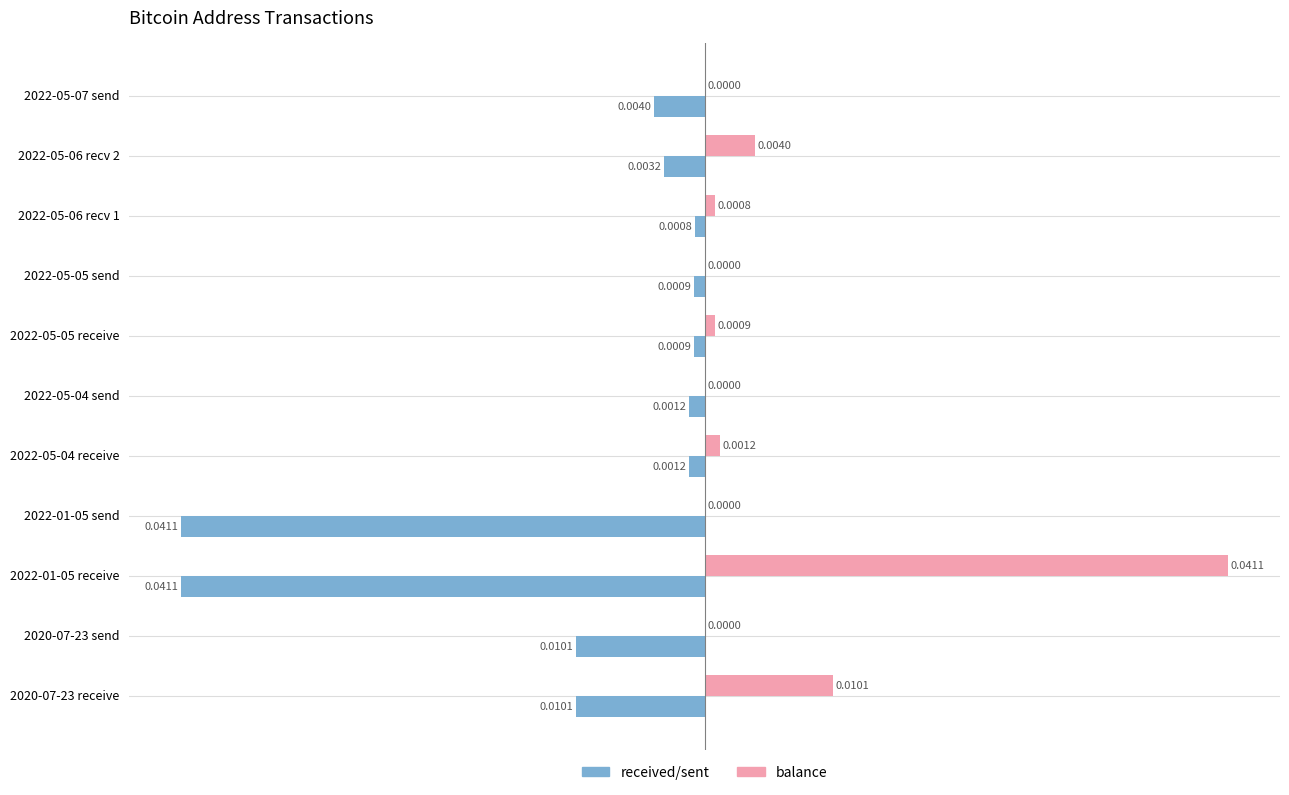

At which category is the sum across all series the highest?

2022-05-06 recv 2